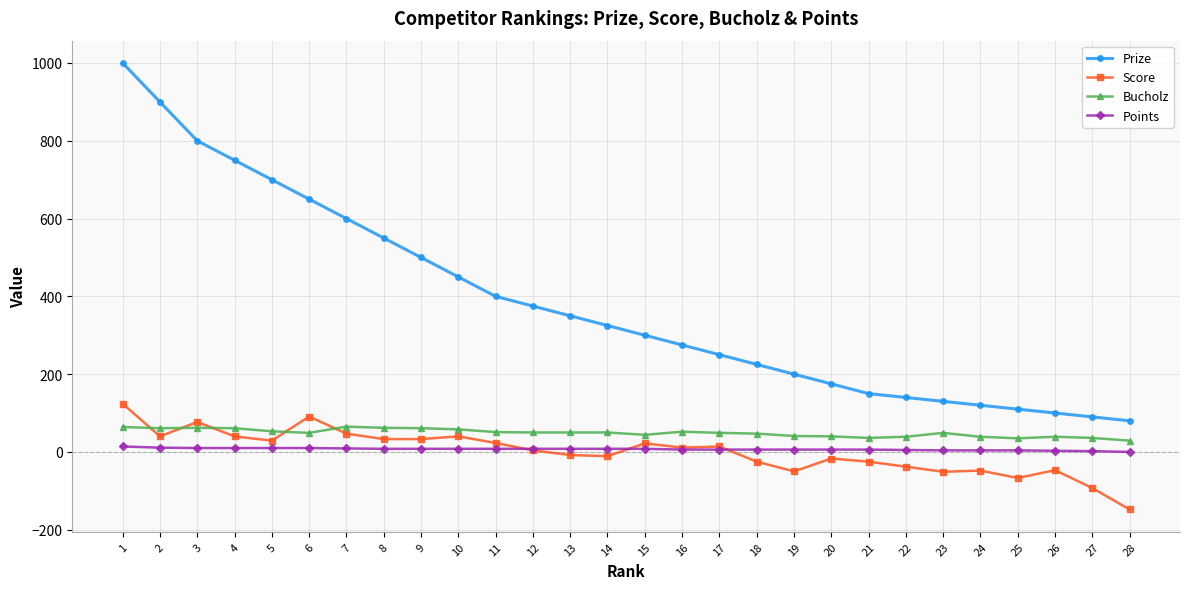

Which label corresponds to the smallest value in the chart?

28